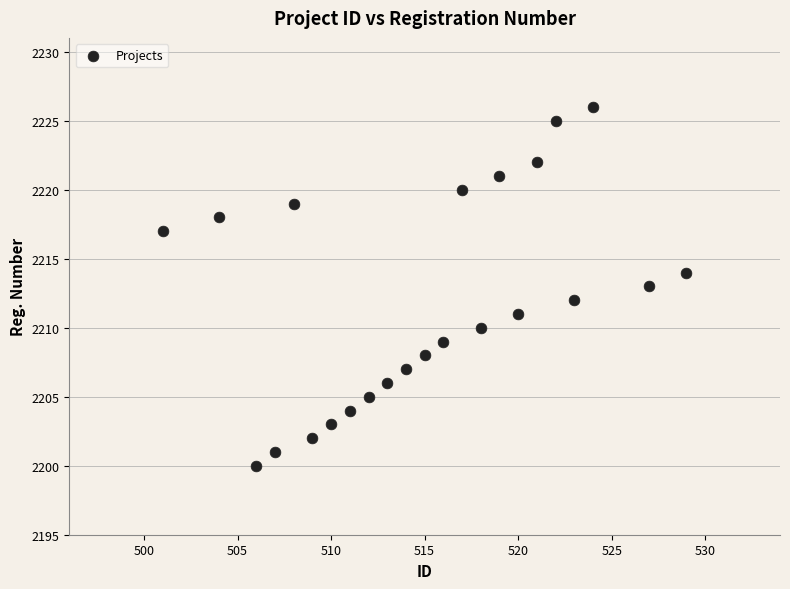

What is the range of Y values (max minus min)?

26